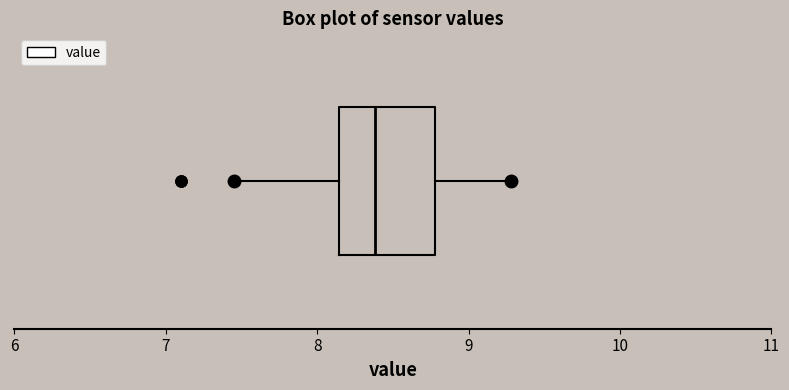

Transcribe this box plot: give where the median line is, the range the box spans, and where the two whiskers end, as read against the x-axis. The values are not printed on the chart, so give them approximately, as read against the axis.

median 8.4, box 8.1 to 8.8, whiskers 7.5 to 9.3